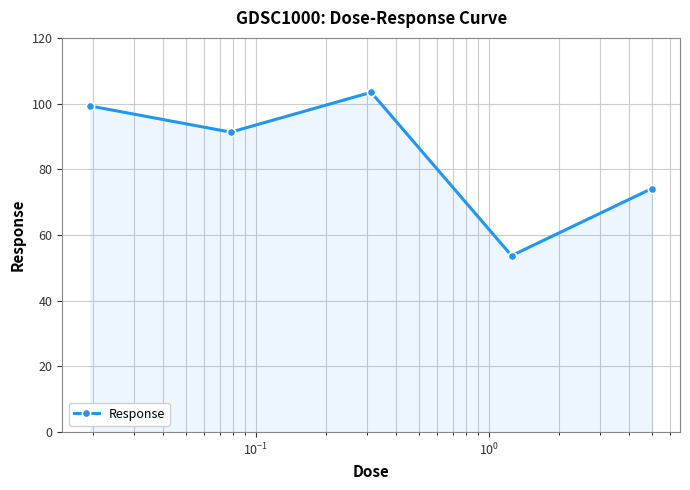

Reading left to right, transcribe all the data shown in this chart.

99.3	91.3	103.4	53.7	74.2